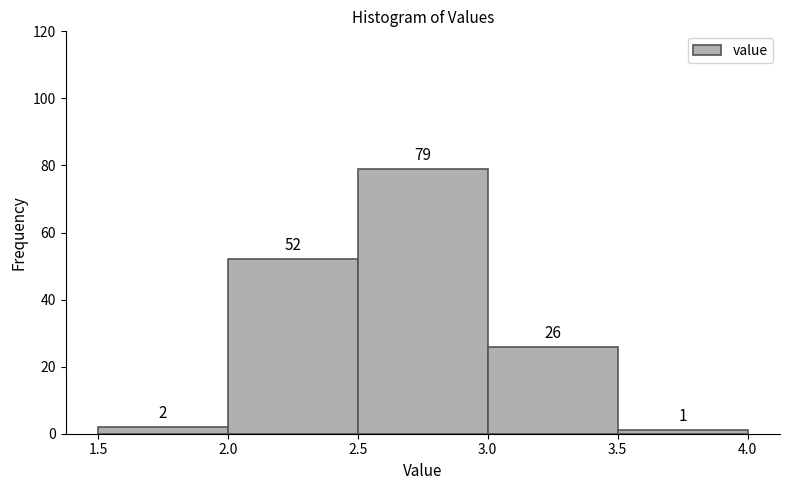

What is the height of the bar covering 3.5 to 4.0 on the x-axis?

1